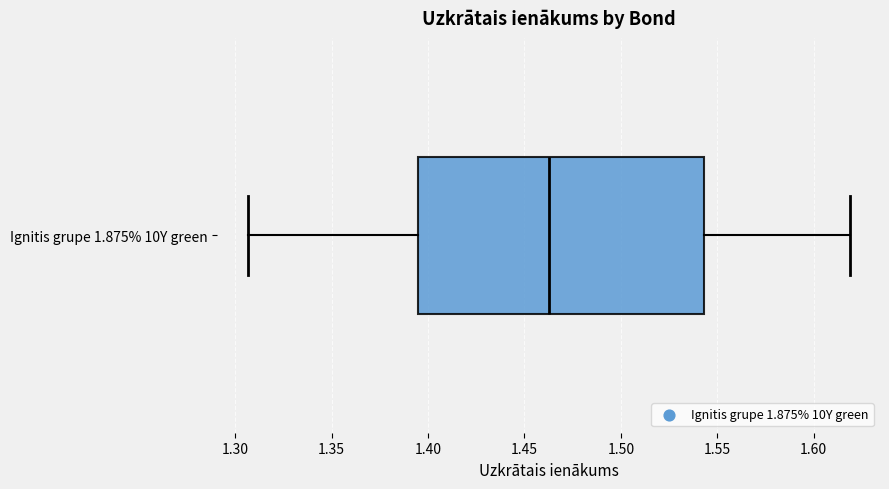

Where does the right whisker of the box for Ignitis grupe 1.875% 10Y green end on the x-axis? The values are not printed on the chart, so give them approximately, as read against the axis.

1.620